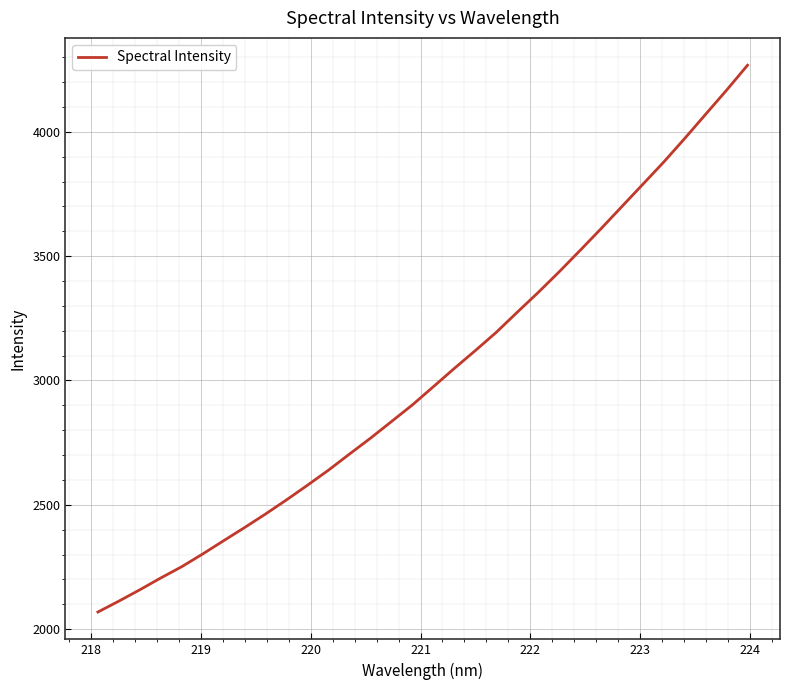

What is the minimum value shown in the chart?

2068.9